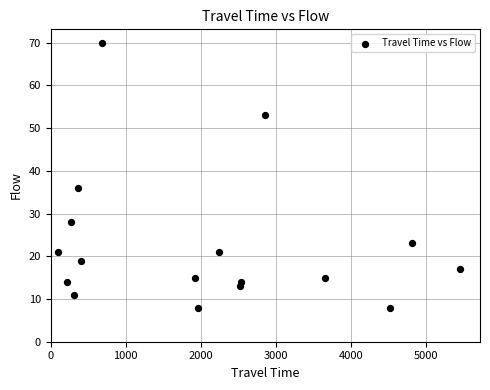

What Y value in the scatter plot is closest to 39?

36